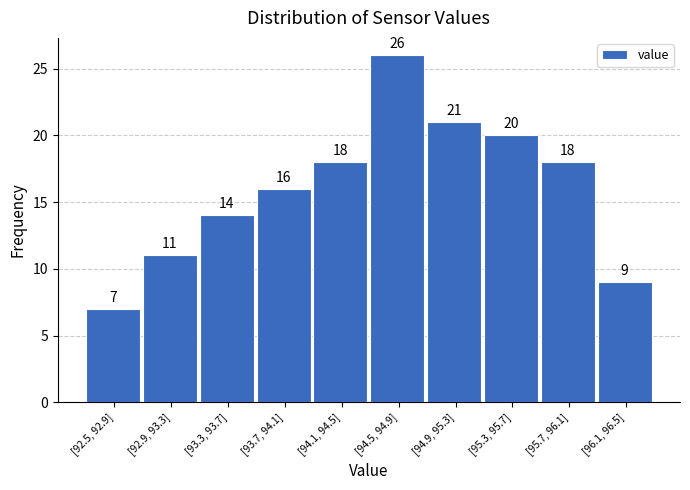

Reading right to left, list all the values displayed in this chart.

9	18	20	21	26	18	16	14	11	7